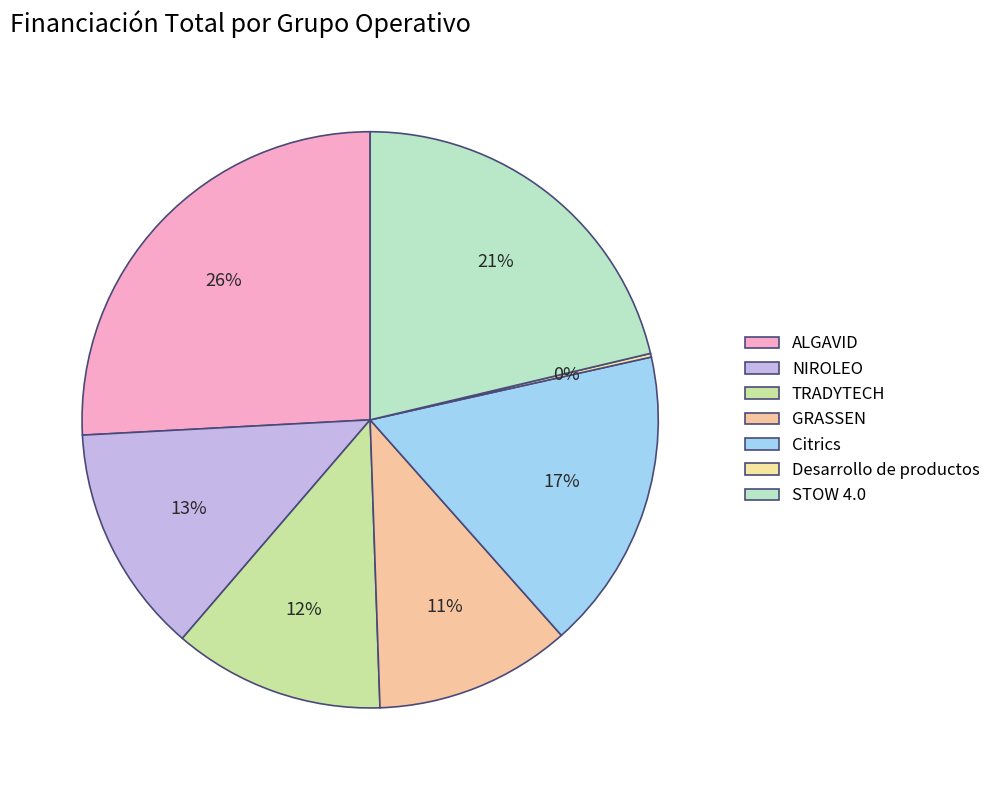

What is the ratio of the value at ALGAVID to the value at Citrics?

1.5